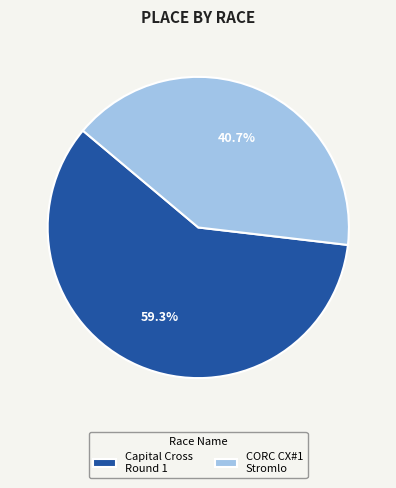

Approximately how many times larger is the value at CORC CX#1 Stromlo compared to Capital Cross Round 1?

0.7